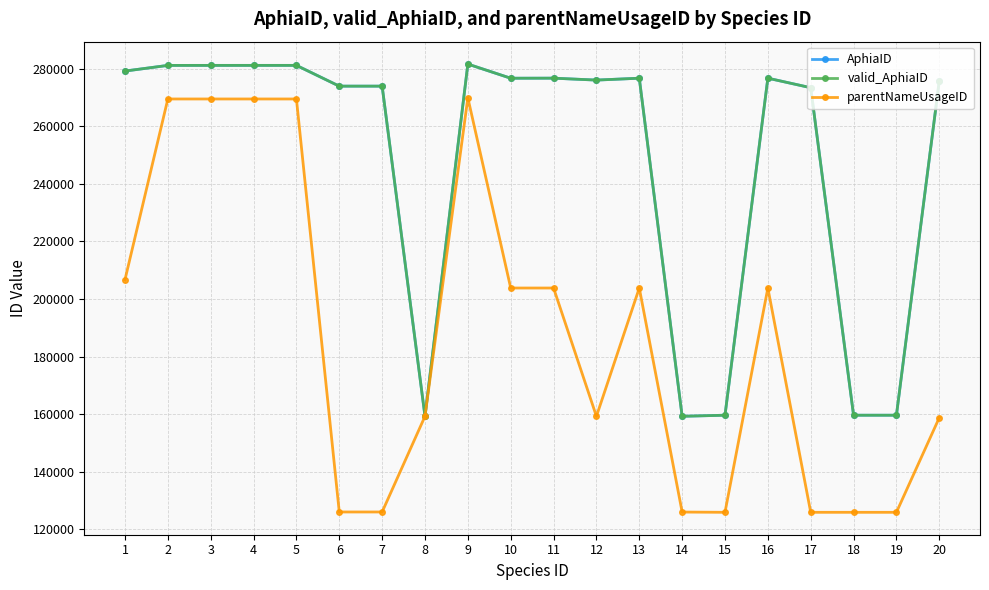

List the series in order of their peak value, lowest first.

parentNameUsageID, AphiaID, valid_AphiaID